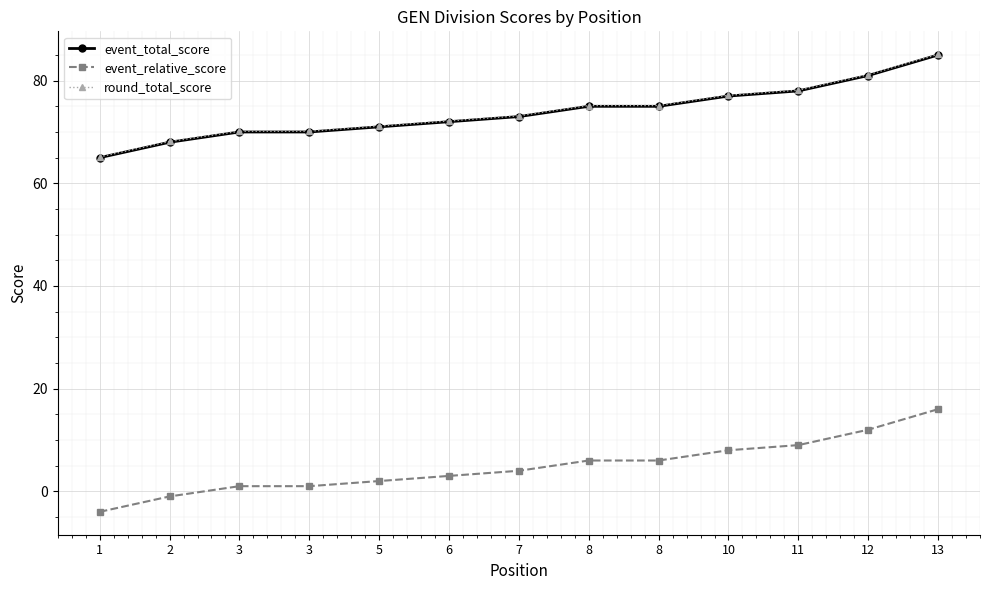

Reading left to right, what are all the values shown in this chart?

event_total_score: 65.0	68.0	70.0	70.0	71.0	72.0	73.0	75.0	75.0	77.0	78.0	81.0	85.0
event_relative_score: -4.0	-1.0	1.0	1.0	2.0	3.0	4.0	6.0	6.0	8.0	9.0	12.0	16.0
round_total_score: 65.2	68.2	70.2	70.2	71.2	72.2	73.2	75.2	75.2	77.2	78.2	81.2	85.2